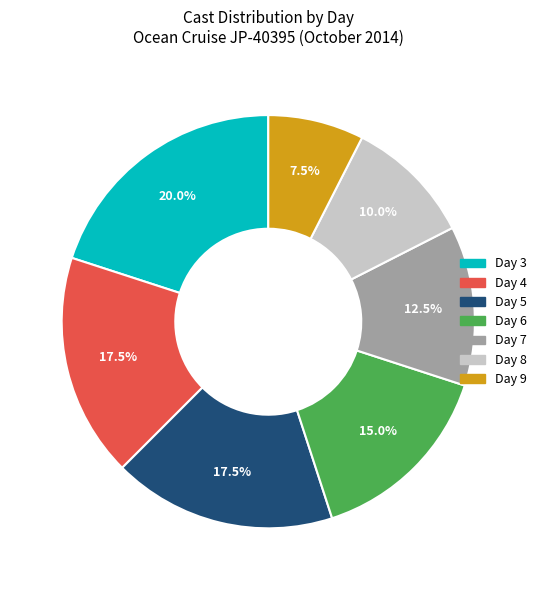

Is there any slice that represents more than half of the pie?

No